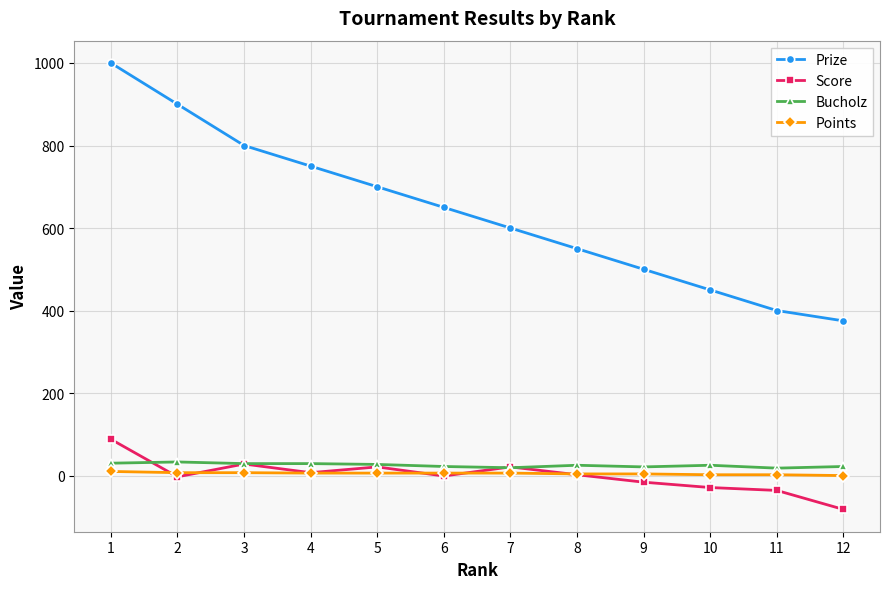

Which series has the largest total across all categories?

Prize